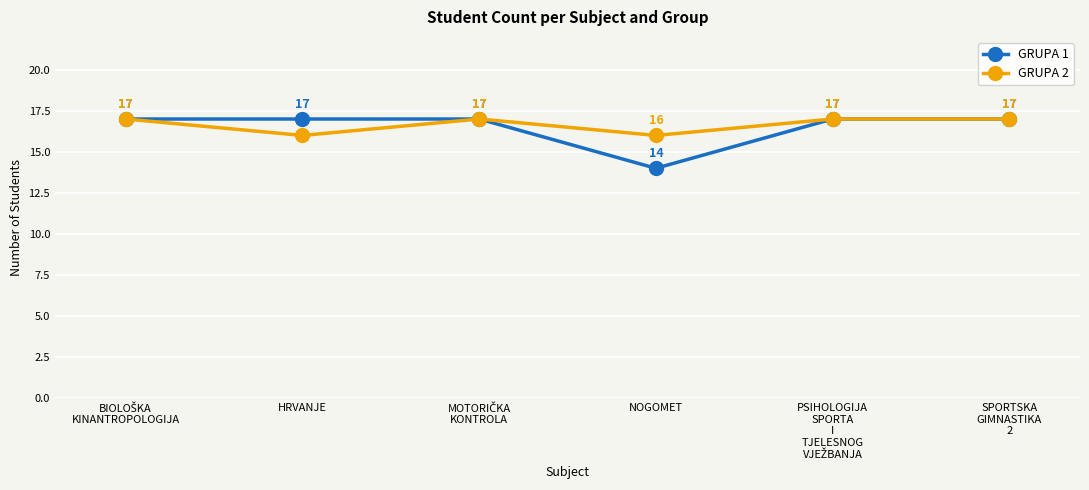

At NOGOMET, list the series in order from largest to smallest.

GRUPA 2, GRUPA 1